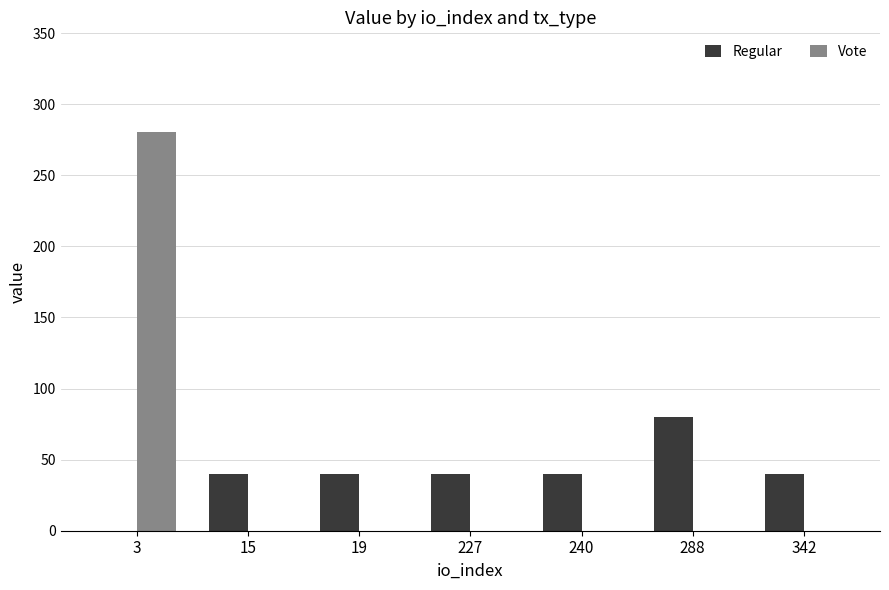

Between 288 and 342, which series saw the biggest shift?

Regular